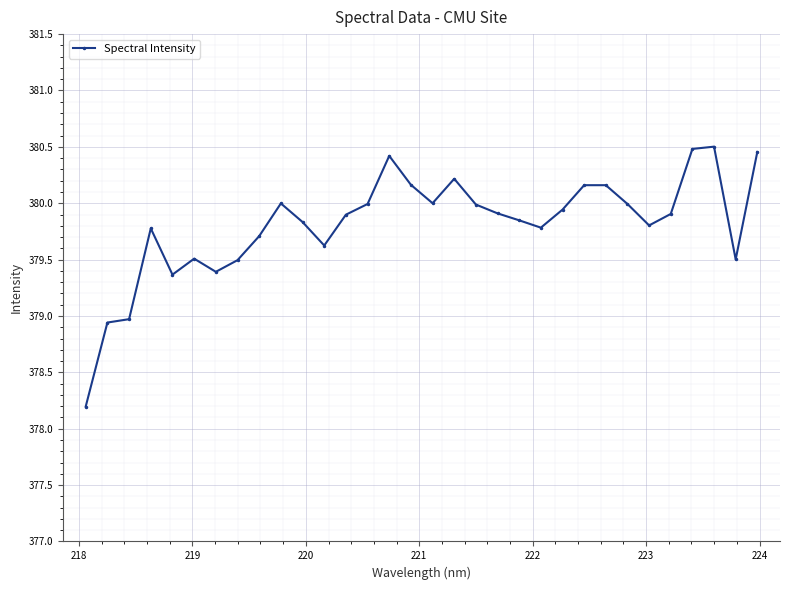

What is the difference between the maximum and minimum values?

2.3